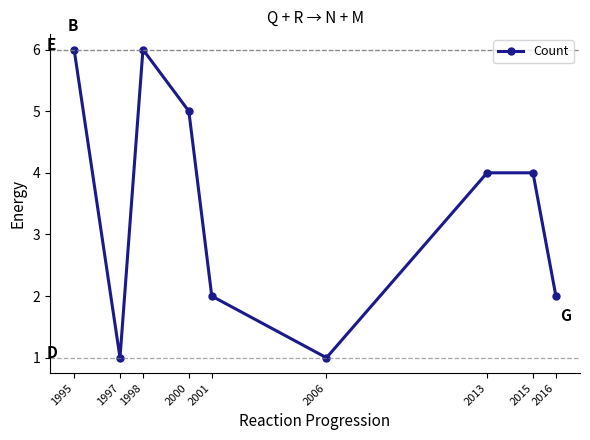

Between 1995 and 1997, which is larger?

1995